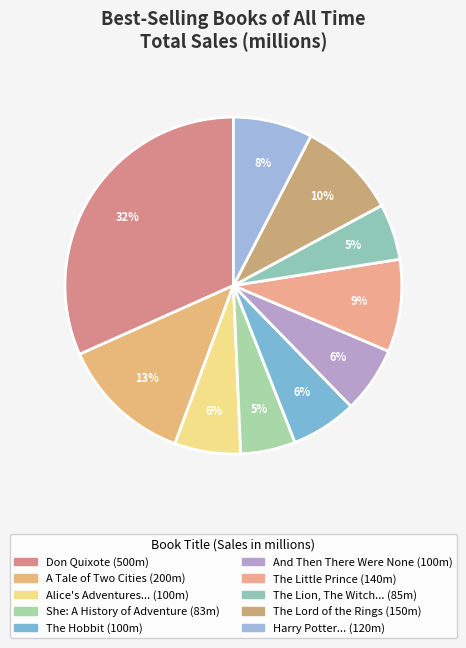

What is the smallest slice in the pie chart?

She: A History of Adventure